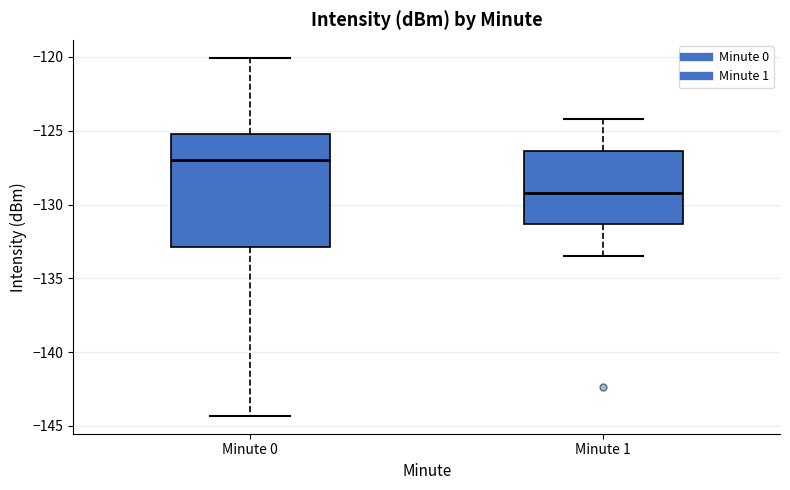

Reading left to right, read every box against the y-axis: the position of its median line, the range the box covers, and the ends of its whiskers. The values are not printed on the chart, so give them approximately, as read against the axis.

Minute 0: median -127.0, box -133.0 to -125.0, whiskers -144.5 to -120.0
Minute 1: median -129.0, box -131.5 to -126.5, whiskers -133.5 to -124.0